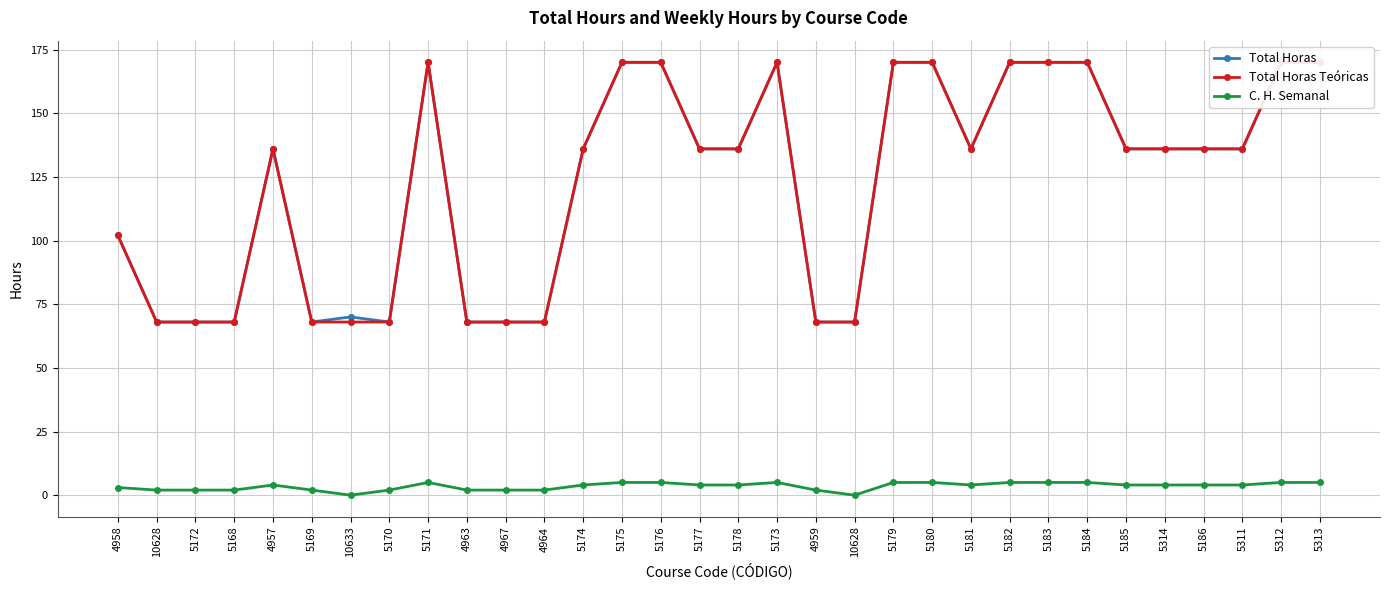

True or false: Total Horas has a value of 68 at 4967.

True